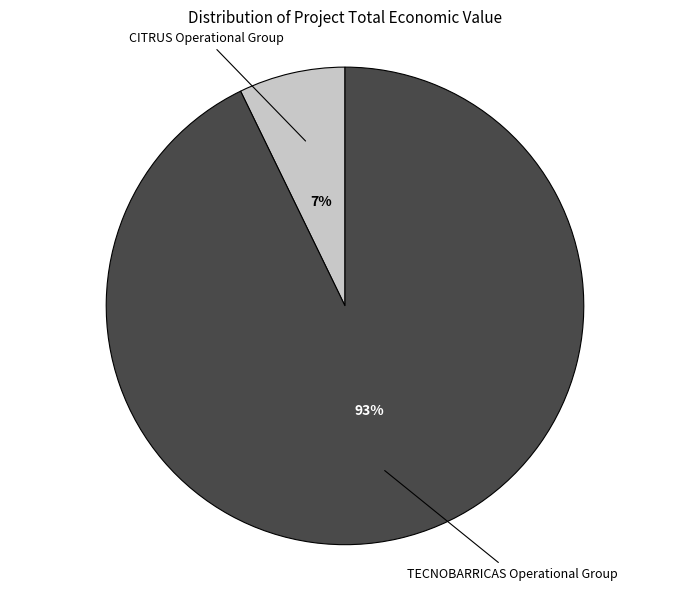

How many segments does this pie chart have?

2